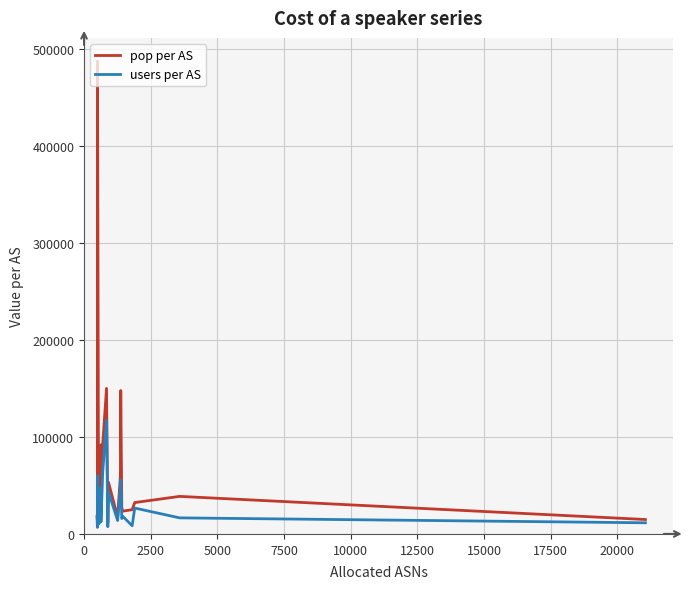

What is the maximum value shown in the chart?

487382